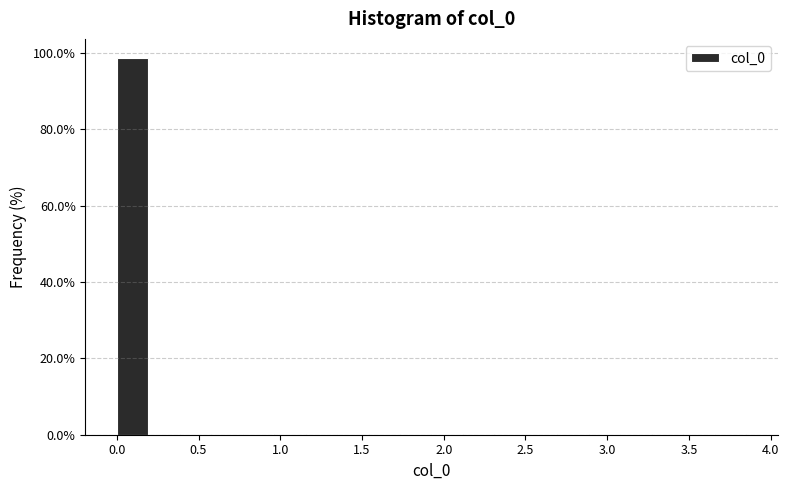

Around what value on the x-axis is the tallest bar? Give the approximate position of its centre, as read against the axis.

0.10